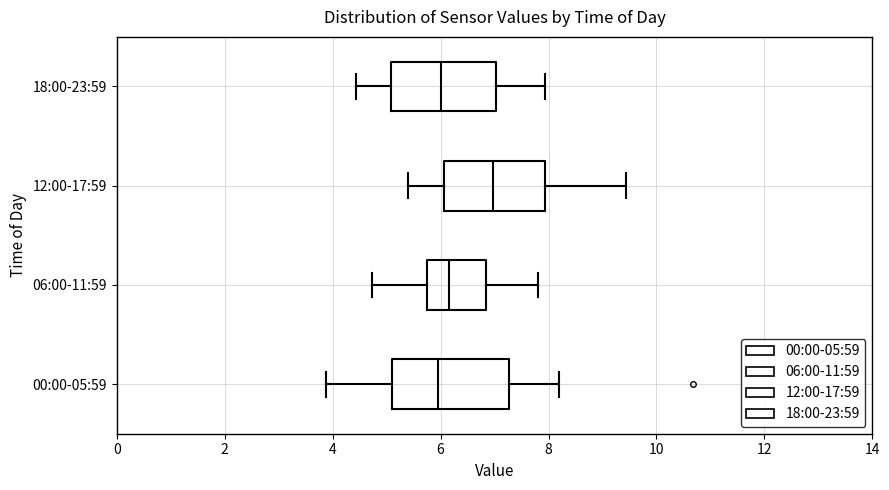

Reading bottom to top, transcribe this box plot: for each box, give where its median line is, the range the box spans, and where its two whiskers end, as read against the x-axis. The values are not printed on the chart, so give them approximately, as read against the axis.

00:00-05:59: median 6.0, box 5.2 to 7.2, whiskers 3.8 to 8.2
06:00-11:59: median 6.2, box 5.8 to 6.8, whiskers 4.8 to 7.8
12:00-17:59: median 7.0, box 6.0 to 8.0, whiskers 5.4 to 9.4
18:00-23:59: median 6.0, box 5.0 to 7.0, whiskers 4.4 to 8.0